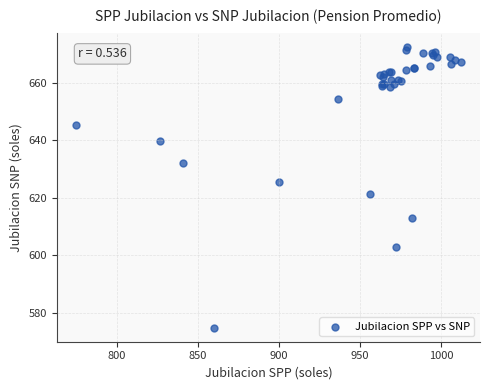

What Y value in the scatter plot is closest to 623?

621.5